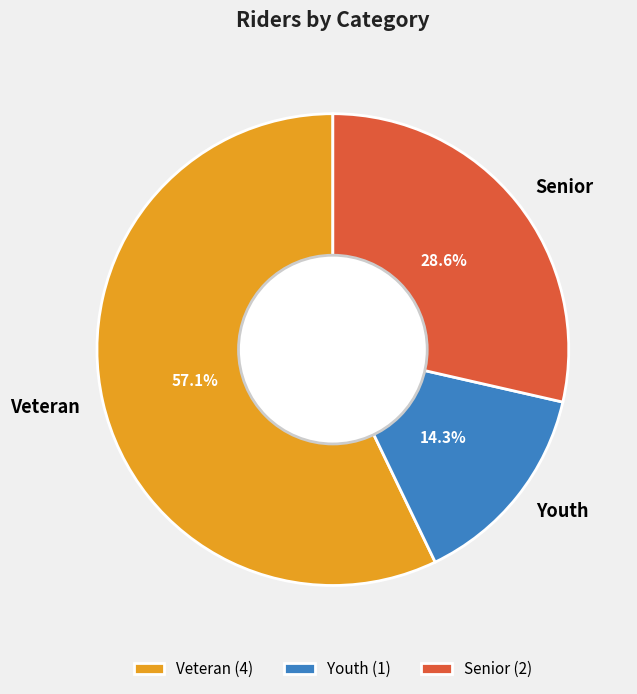

Which has a higher value, Senior or Veteran?

Veteran